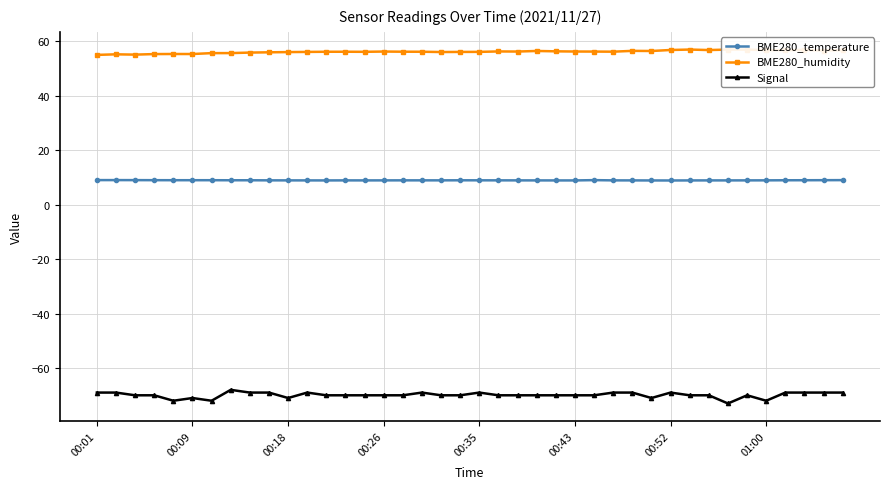

Rank the series by their average value, from highest to lowest.

BME280_humidity, BME280_temperature, Signal